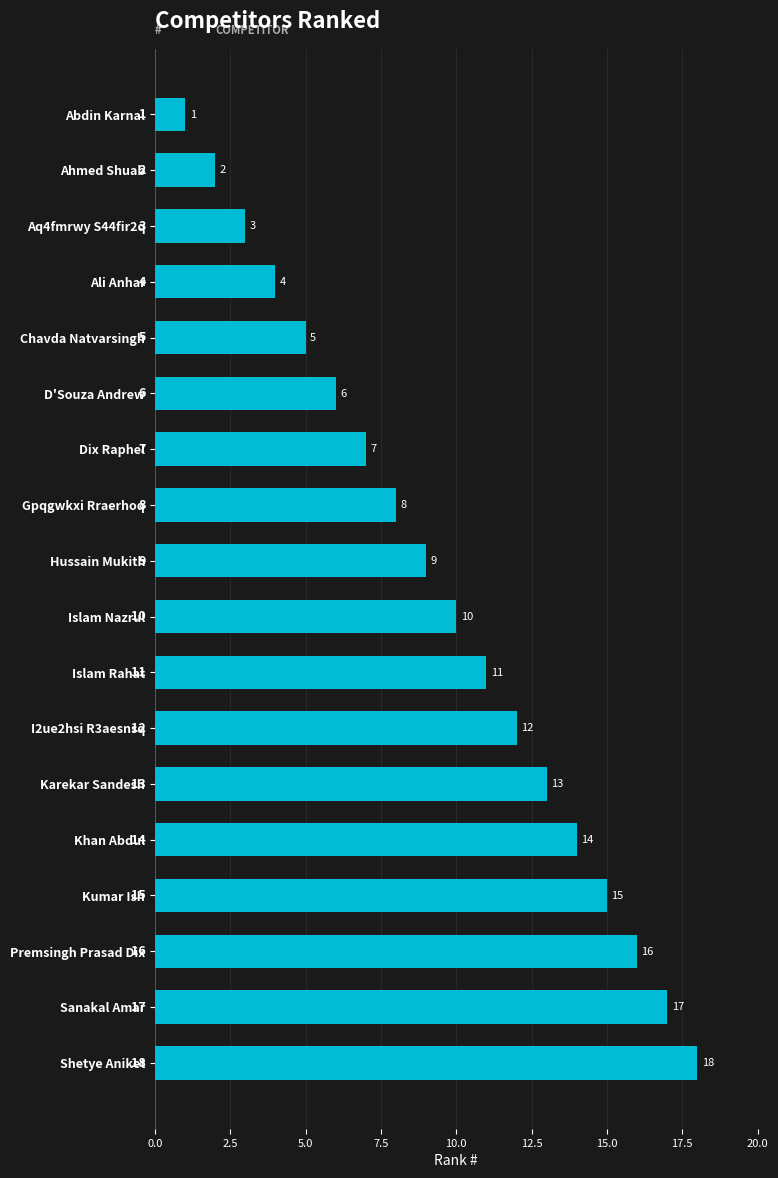

What is the difference between the second highest and second lowest values?

15